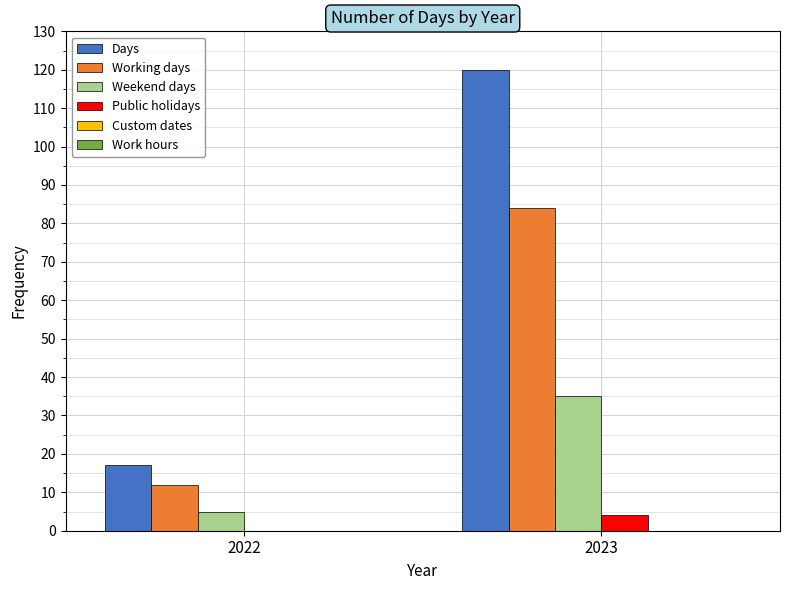

Reading right to left, transcribe all the data shown in this chart.

Days: 2023=120	2022=17
Working days: 2023=84	2022=12
Weekend days: 2023=35	2022=5
Public holidays: 2023=4	2022=0